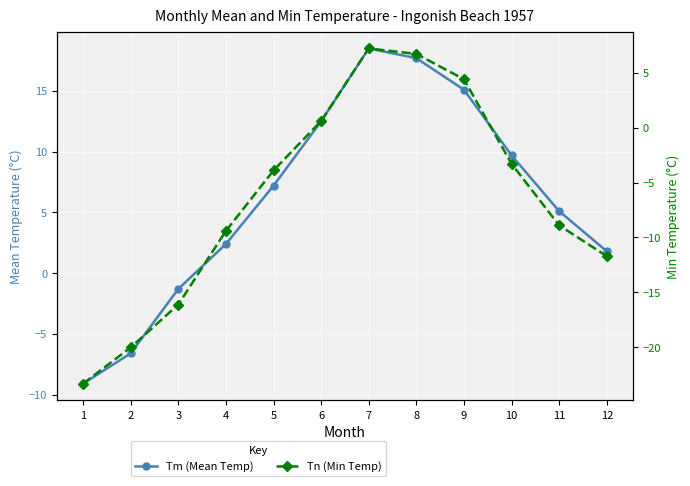

What is the value of the Tm (Mean Temp) point at the 6th from the left?

12.5